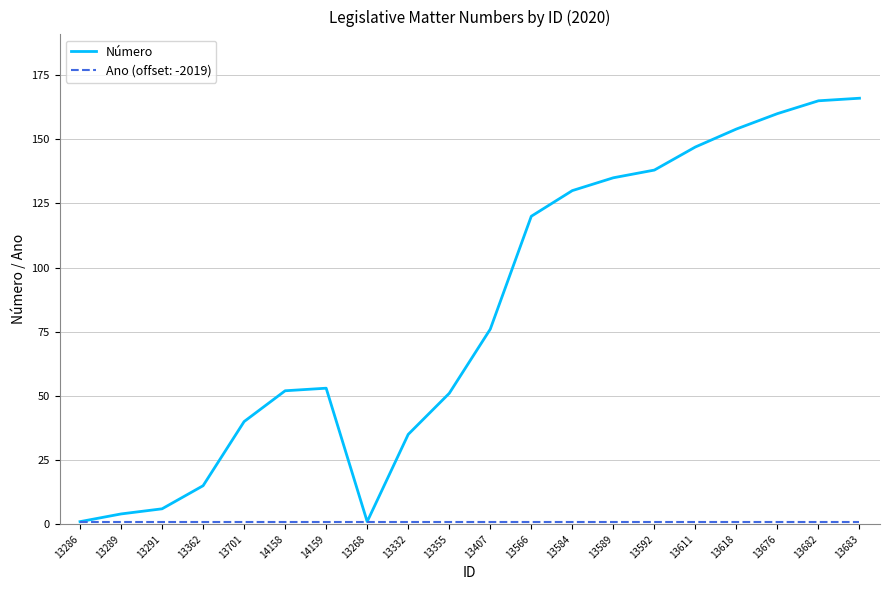

Is it true that Número equals 52 at 14158?

True